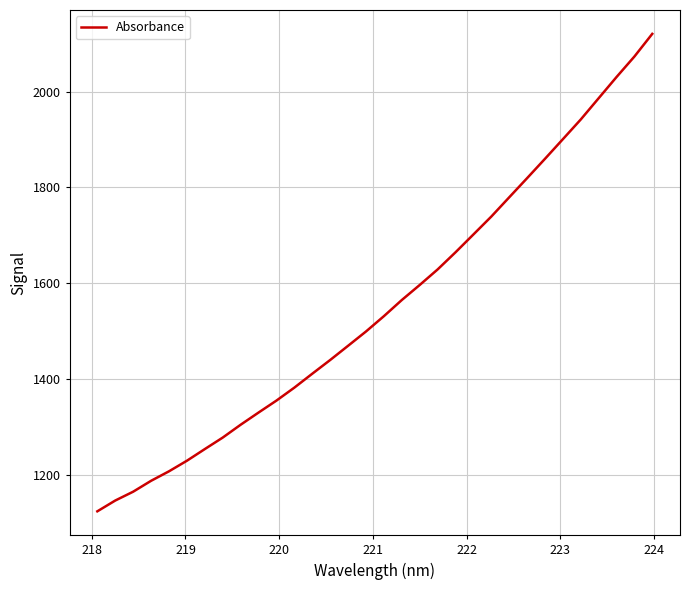

What is the greatest value displayed?

2120.4